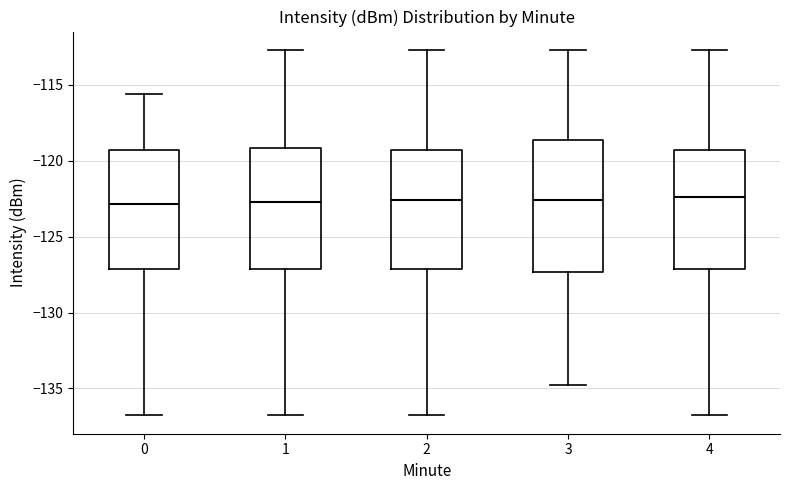

Where does the lower whisker of the box at x = 4 end on the y-axis? The values are not printed on the chart, so give them approximately, as read against the axis.

-137.0